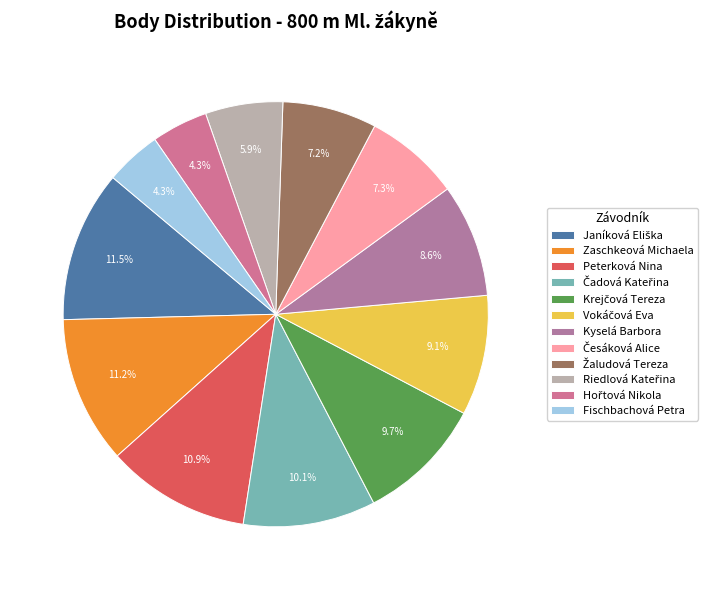

How many segments does this pie chart have?

12